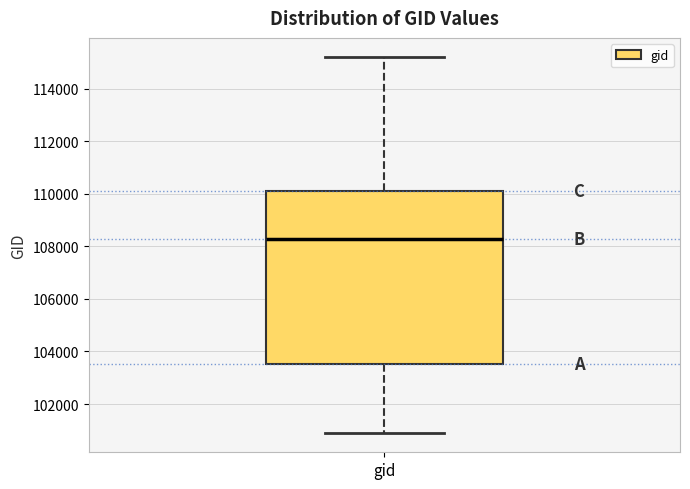

Where does the lower whisker of the box for gid end on the y-axis? The values are not printed on the chart, so give them approximately, as read against the axis.

100800